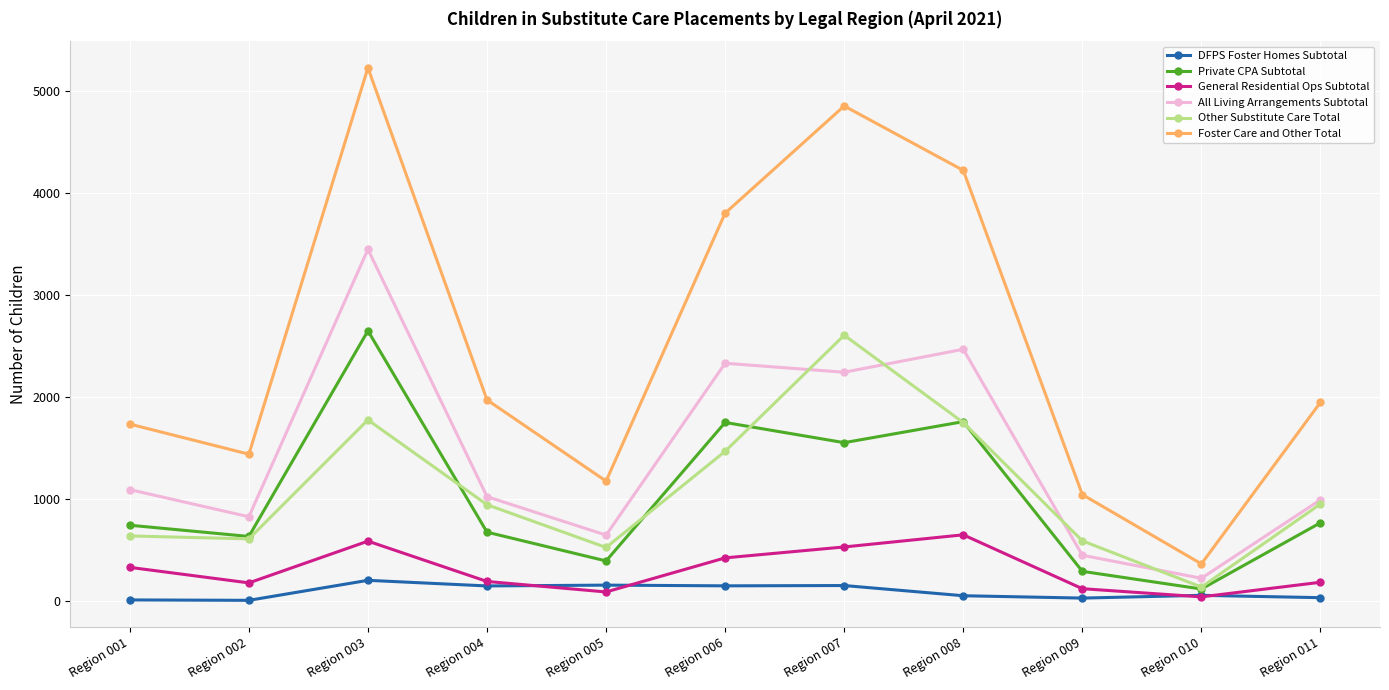

The All Living Arrangements Subtotal series shows 633 at Region 001. True or false?

False